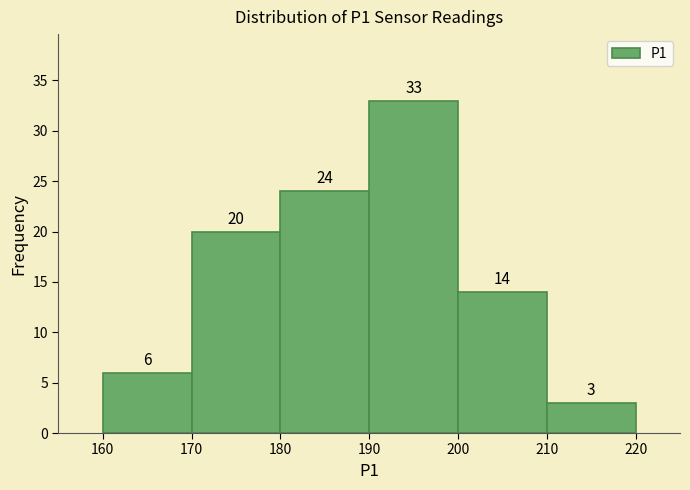

Reading left to right, list every bar in this chart as the range it spans on the x-axis followed by its height.

160 to 170: 6
170 to 180: 20
180 to 190: 24
190 to 200: 33
200 to 210: 14
210 to 220: 3